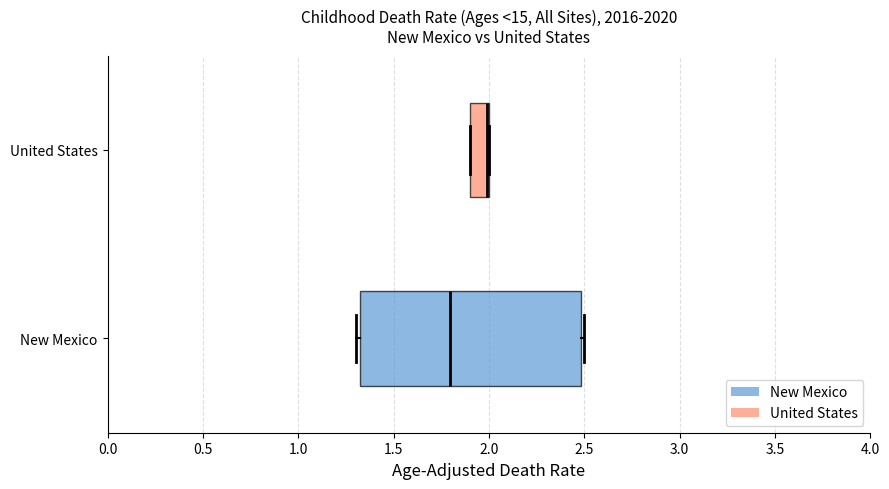

Comparing the boxes themselves (not the whiskers), which one is the widest?

New Mexico